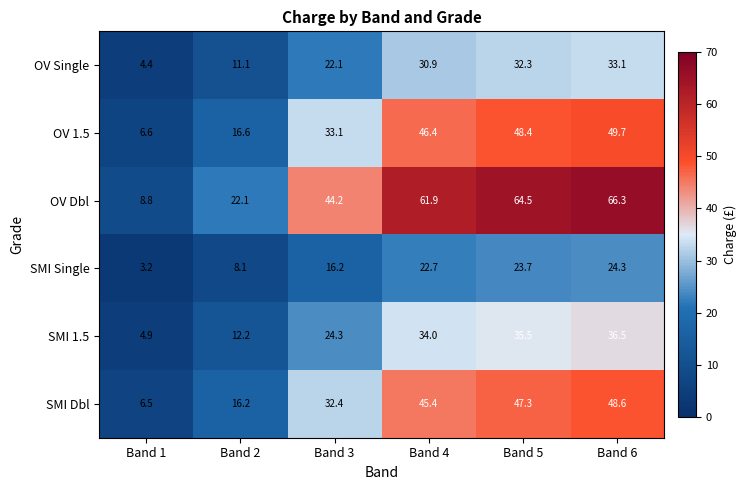

Which series has the largest range (max minus min)?

OV Dbl